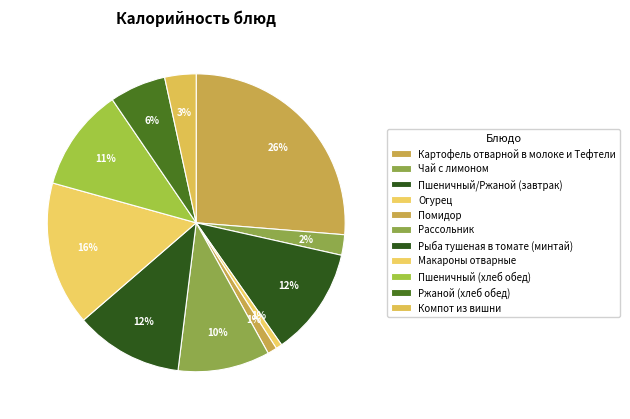

How many segments does this pie chart have?

11